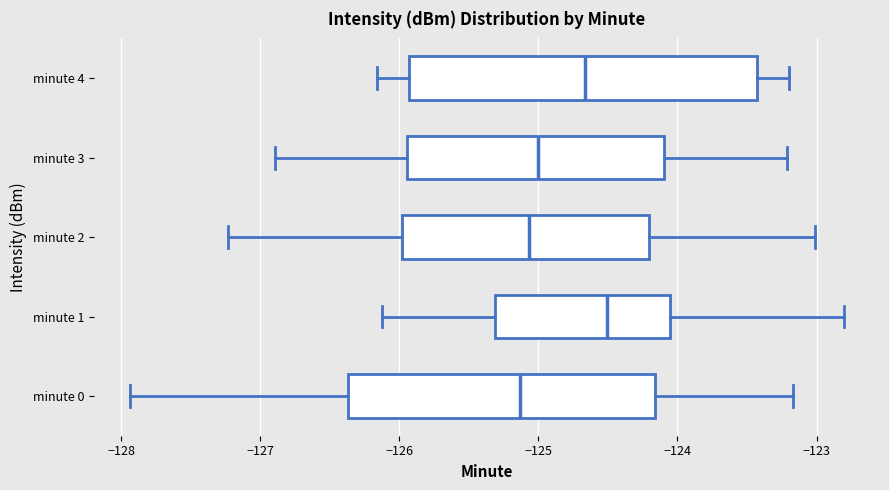

Reading bottom to top, transcribe this box plot: for each box, give where its median line is, the range the box spans, and where its two whiskers end, as read against the x-axis. The values are not printed on the chart, so give them approximately, as read against the axis.

minute 0: median -125.1, box -126.4 to -124.2, whiskers -127.9 to -123.2
minute 1: median -124.5, box -125.3 to -124.1, whiskers -126.1 to -122.8
minute 2: median -125.1, box -126.0 to -124.2, whiskers -127.2 to -123.0
minute 3: median -125.0, box -125.9 to -124.1, whiskers -126.9 to -123.2
minute 4: median -124.7, box -125.9 to -123.4, whiskers -126.2 to -123.2